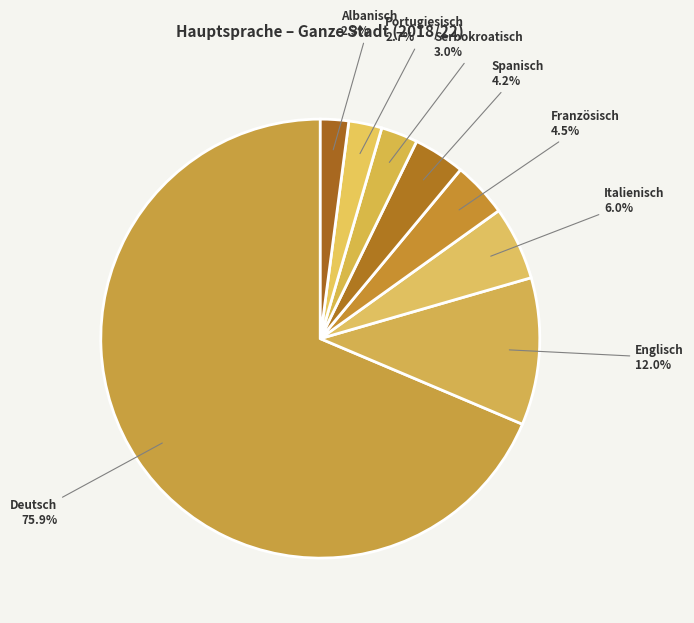

How many slices are in this pie chart?

8